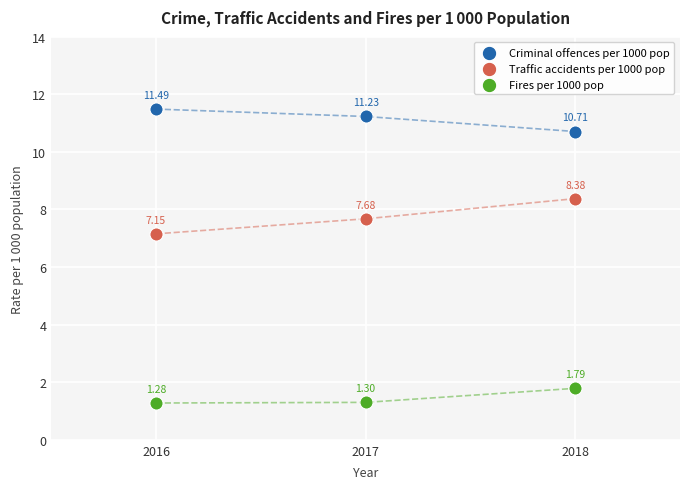

What are all the series names shown in the legend?

Criminal offences per 1000 pop, Traffic accidents per 1000 pop, Fires per 1000 pop